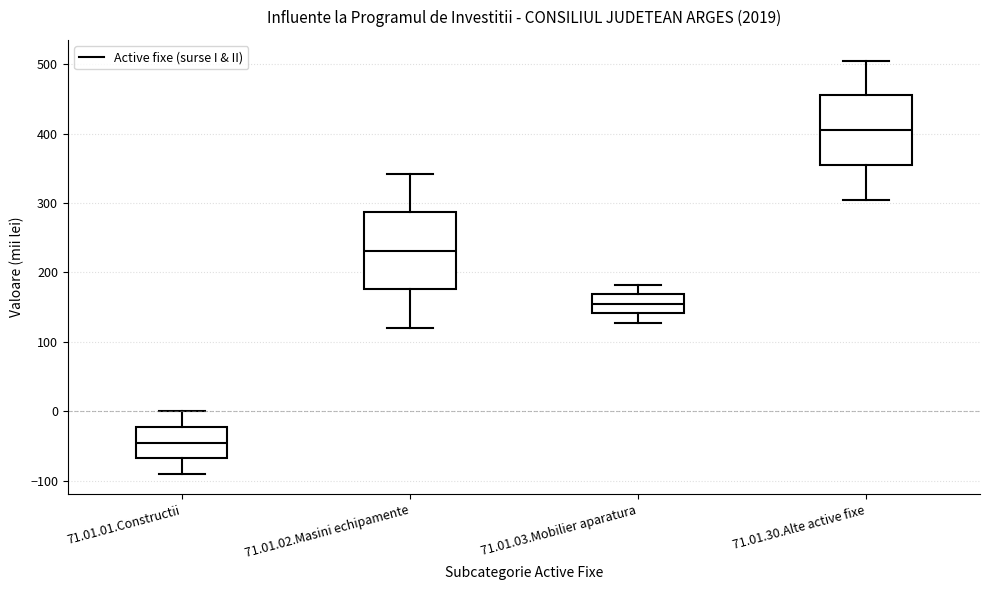

Reading left to right, read every box against the y-axis: the position of its median line, the range the box covers, and the ends of its whiskers. The values are not printed on the chart, so give them approximately, as read against the axis.

71.01.01.Constructii: median -40, box -70 to -20, whiskers -90 to 0
71.01.02.Masini echipamente: median 230, box 180 to 290, whiskers 120 to 340
71.01.03.Mobilier aparatura: median 160, box 140 to 170, whiskers 130 to 180
71.01.30.Alte active fixe: median 410, box 360 to 460, whiskers 310 to 510